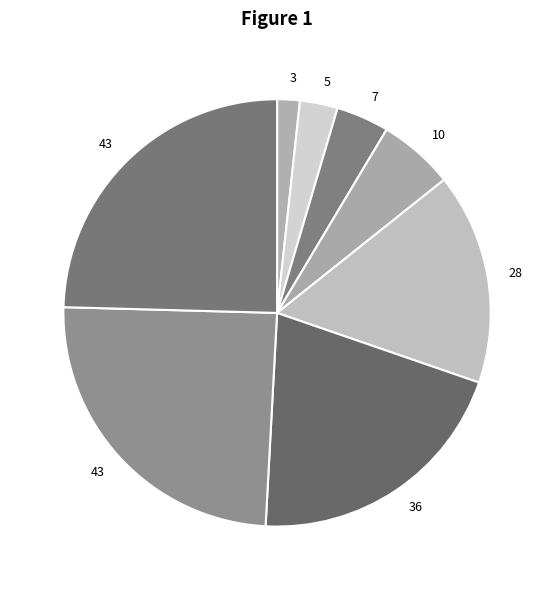

How many segments does this pie chart have?

8